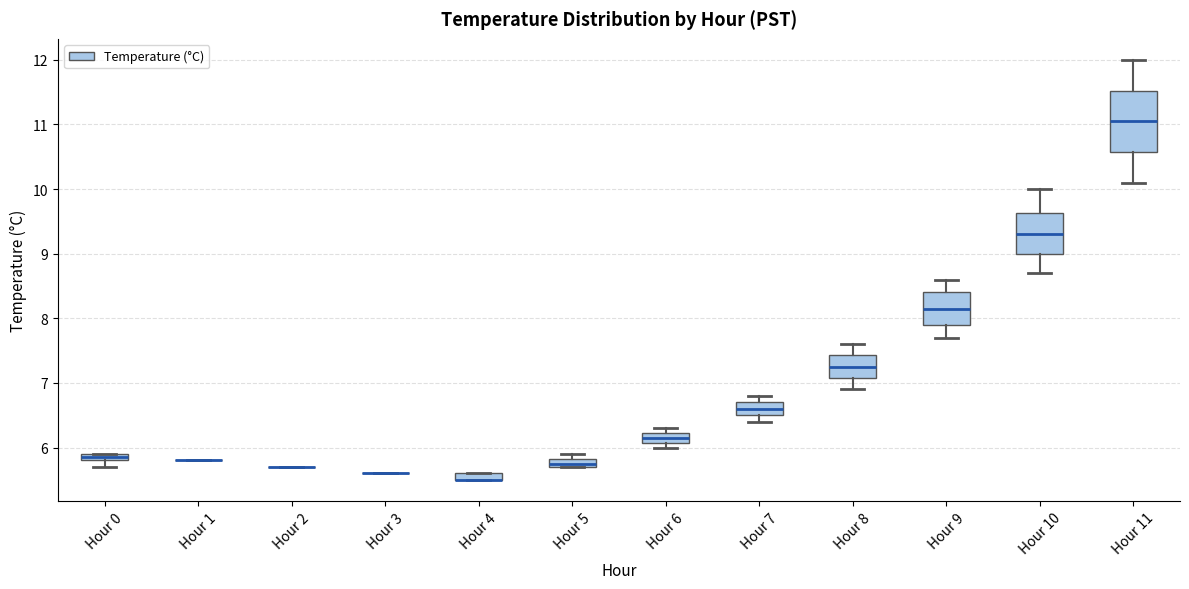

Which box is the tallest, from its lower edge to its upper edge?

Hour 11